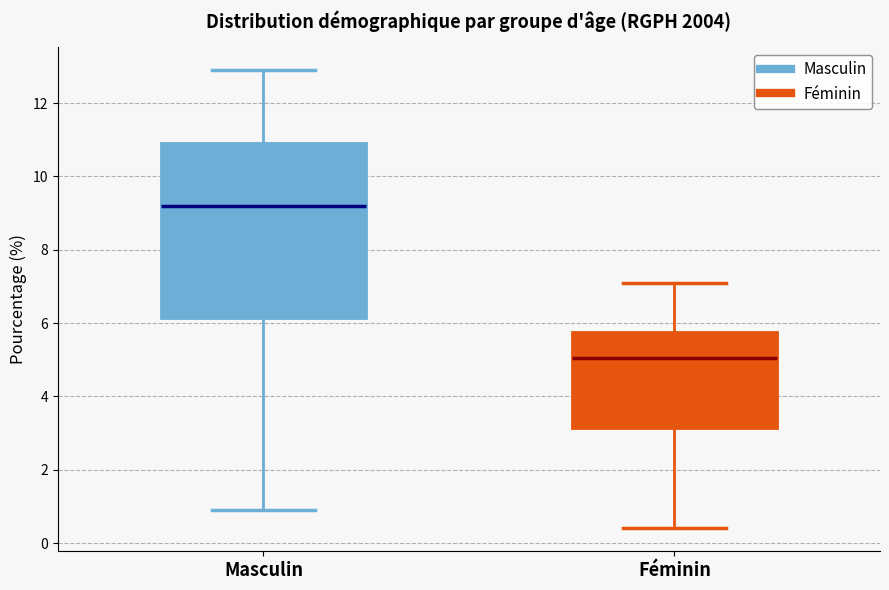

Which box's median line is the lowest?

Féminin